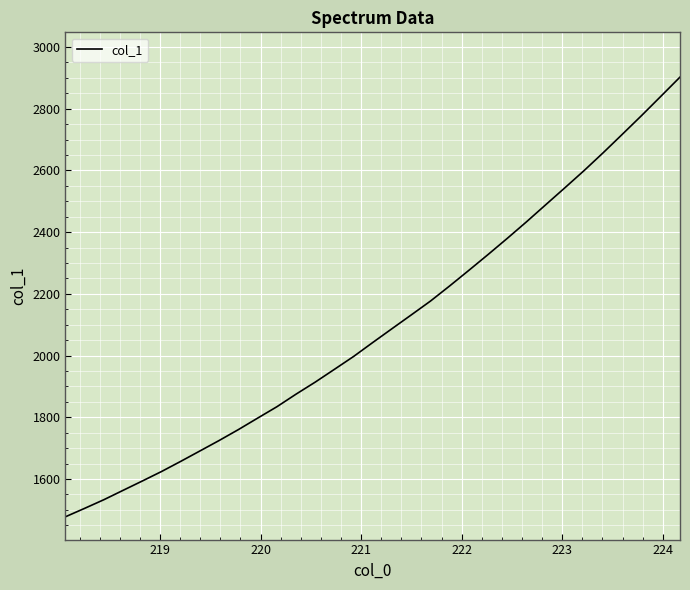

What is the difference between the maximum and minimum values?

1425.2